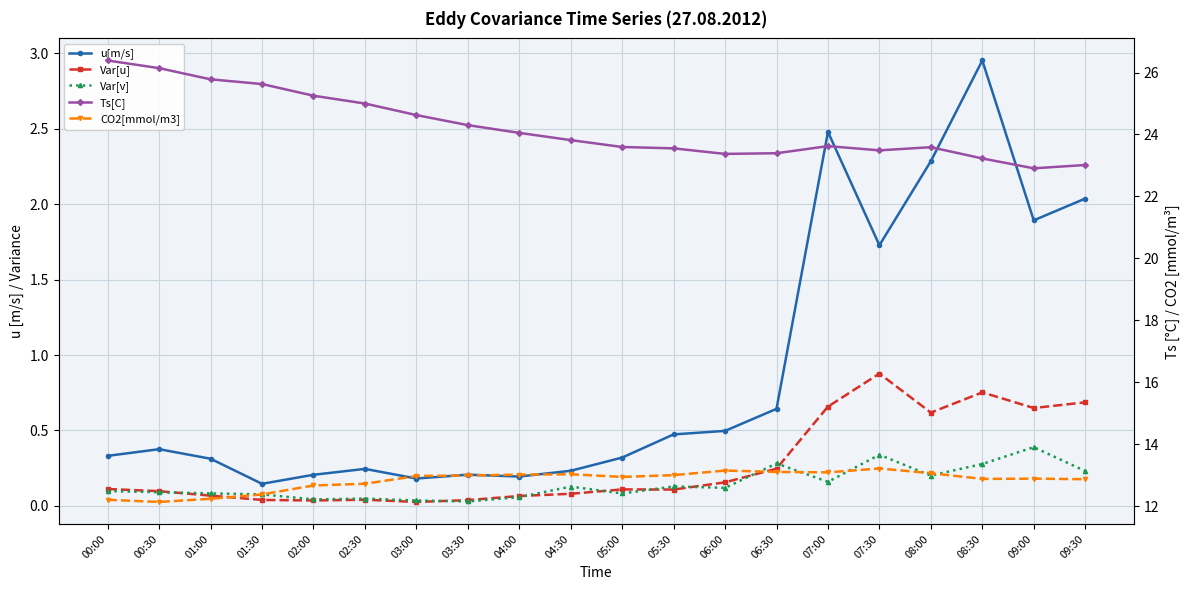

How many times do Var[u] and Var[v] cross each other?

8